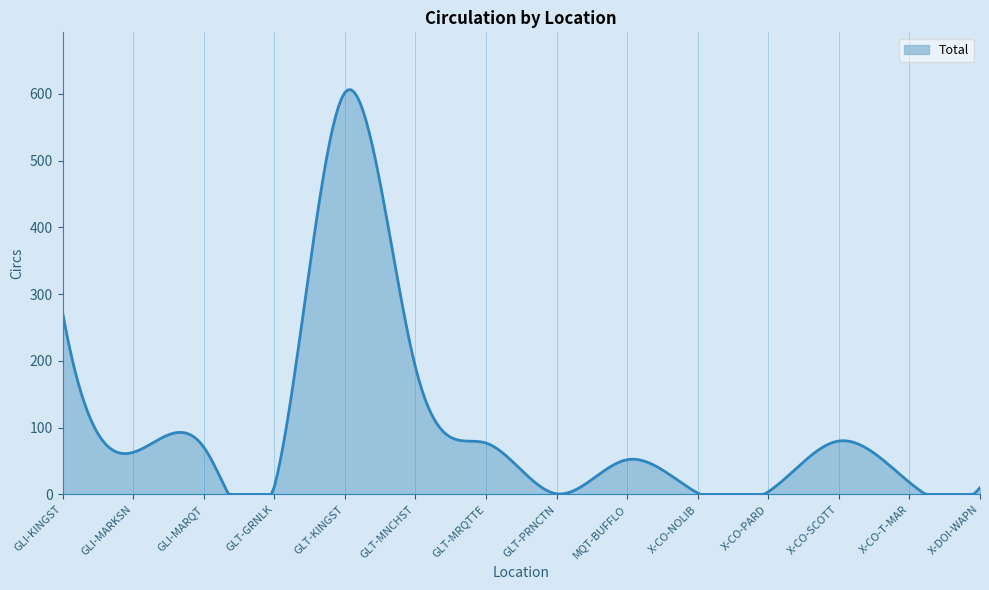

Does the chart have visible grid lines?

No